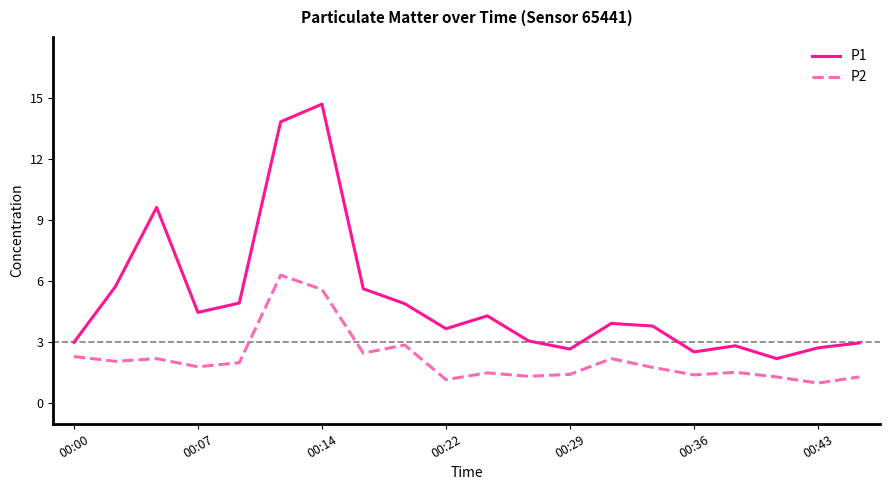

How many lines are shown in the chart?

2